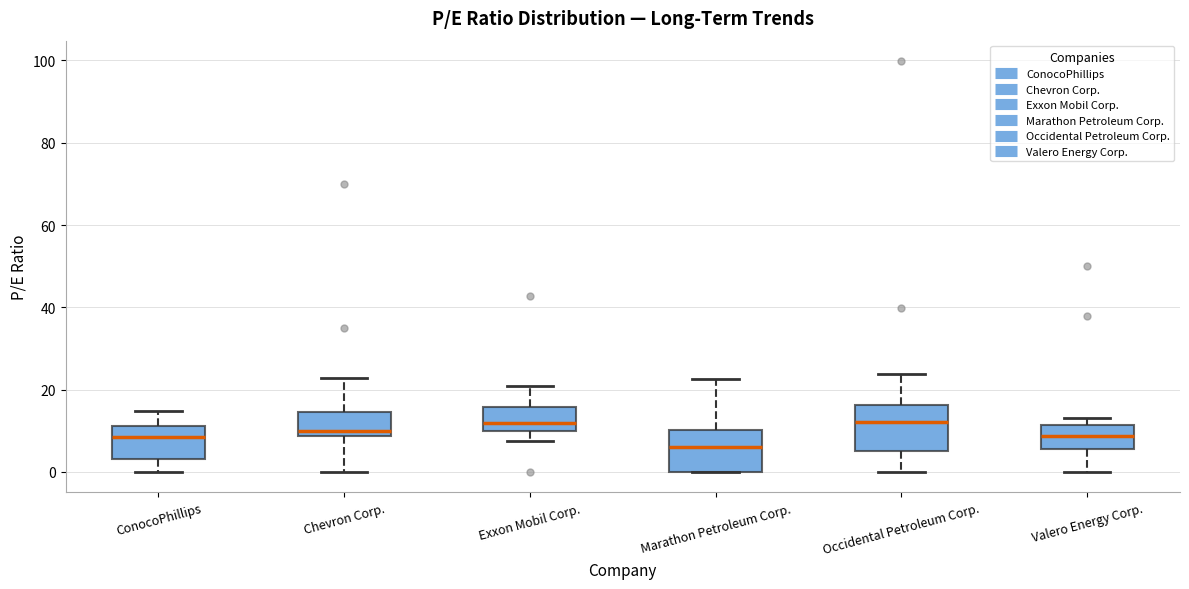

Which box has the lowest median line?

Marathon Petroleum Corp.